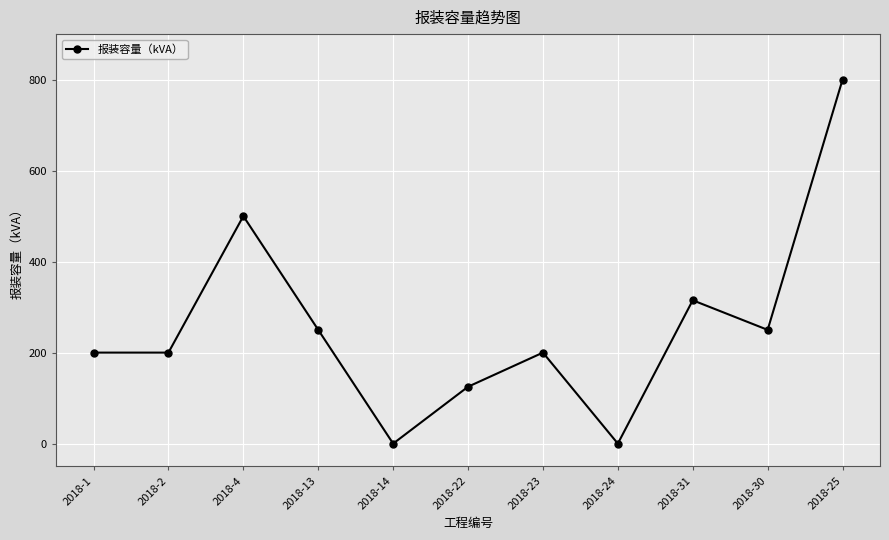

Reading left to right, list all the values displayed in this chart.

2018-1=200	2018-2=200	2018-4=500	2018-13=250	2018-14=0	2018-22=125	2018-23=200	2018-24=0	2018-31=315	2018-30=250	2018-25=800